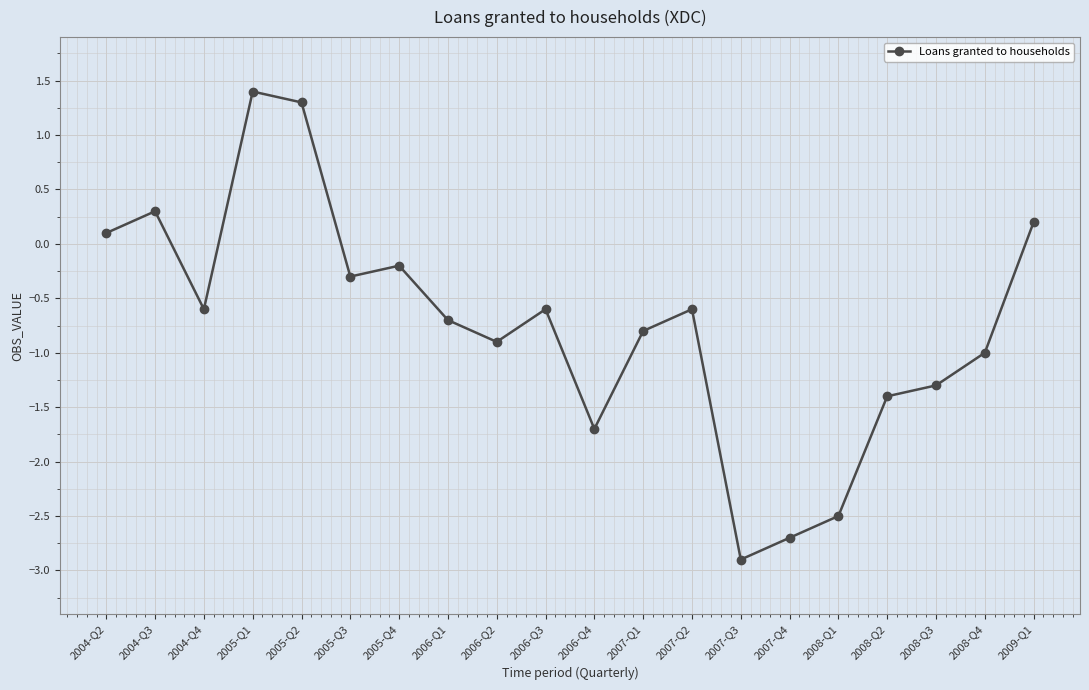

What is the difference between the values at 2008-Q1 and 2006-Q4?

0.8